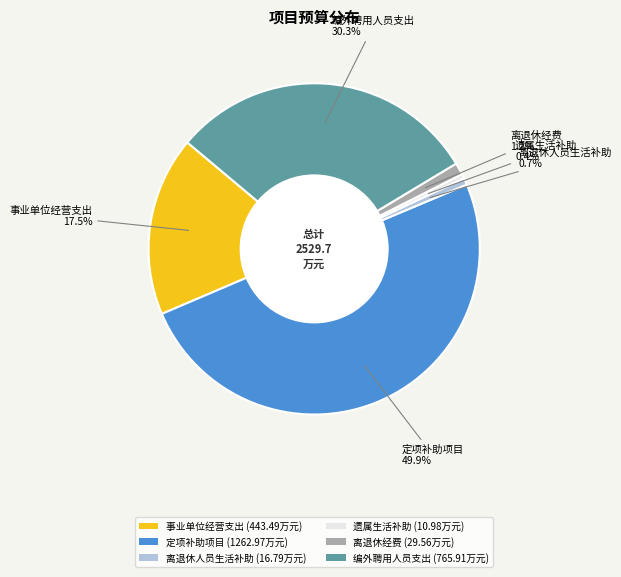

To the nearest percent, what percentage of the pie is 编外聘用人员支出?

30%